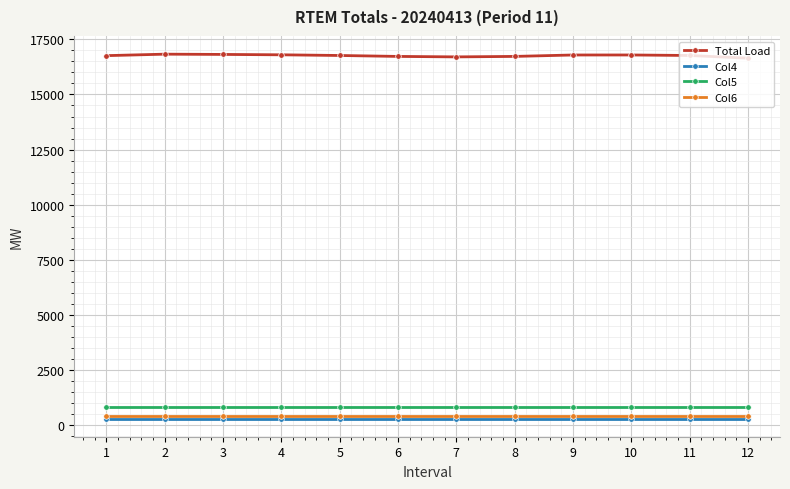

Is the value of Col4 at 10 greater than the value of Total Load at 10?

No